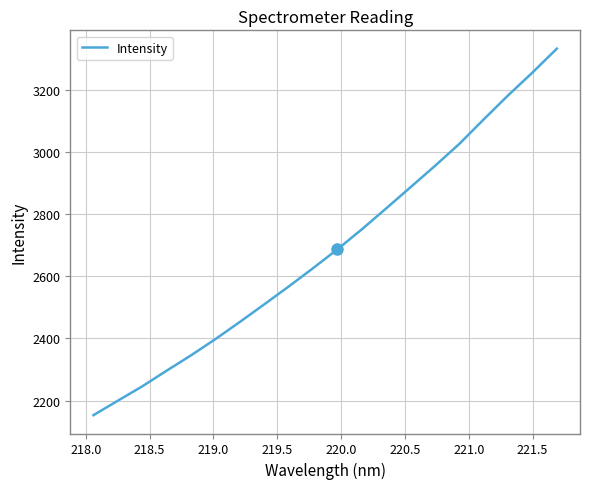

What is the smallest value displayed?

2152.8